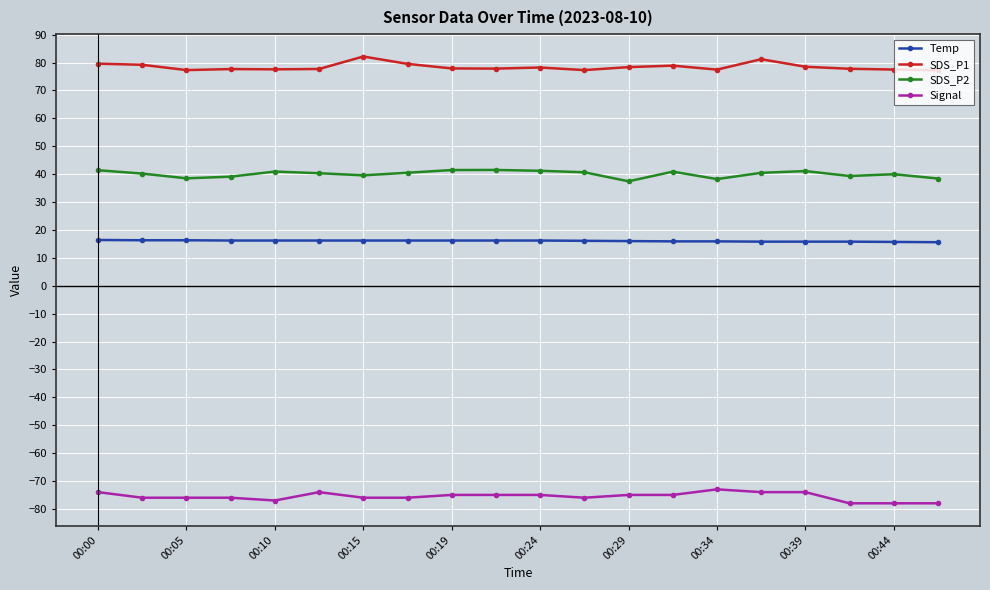

What is the average value of the Temp series?

16.1